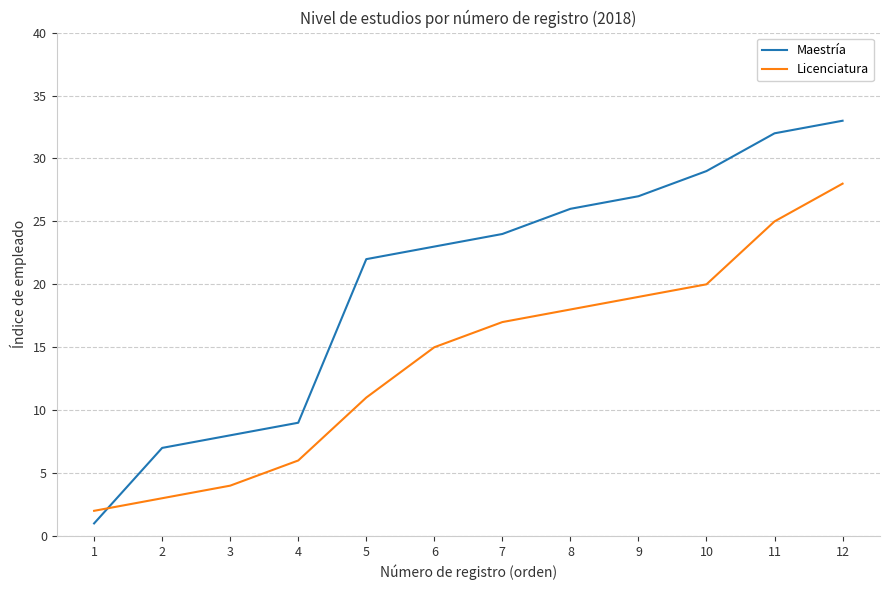

Which series has the widest spread of values?

Maestría